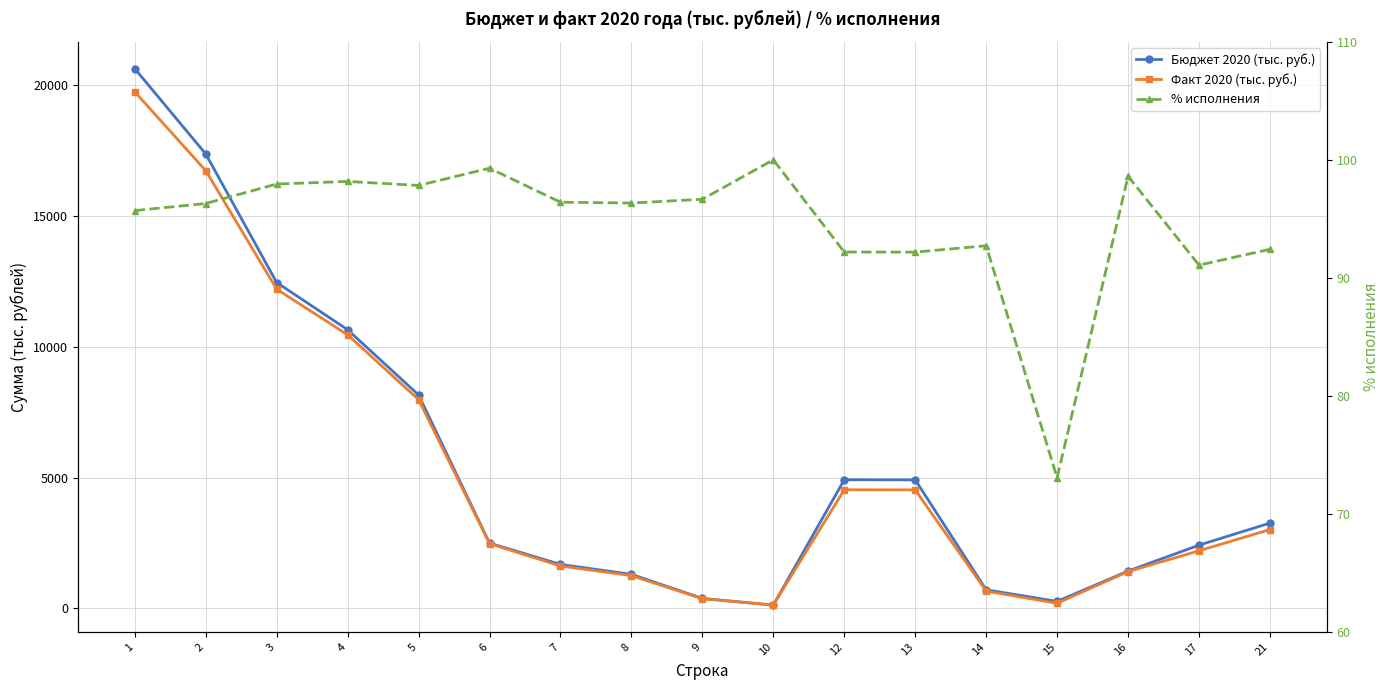

Rank the series at 1 from lowest to highest value.

% исполнения, Факт 2020 (тыс. руб.), Бюджет 2020 (тыс. руб.)